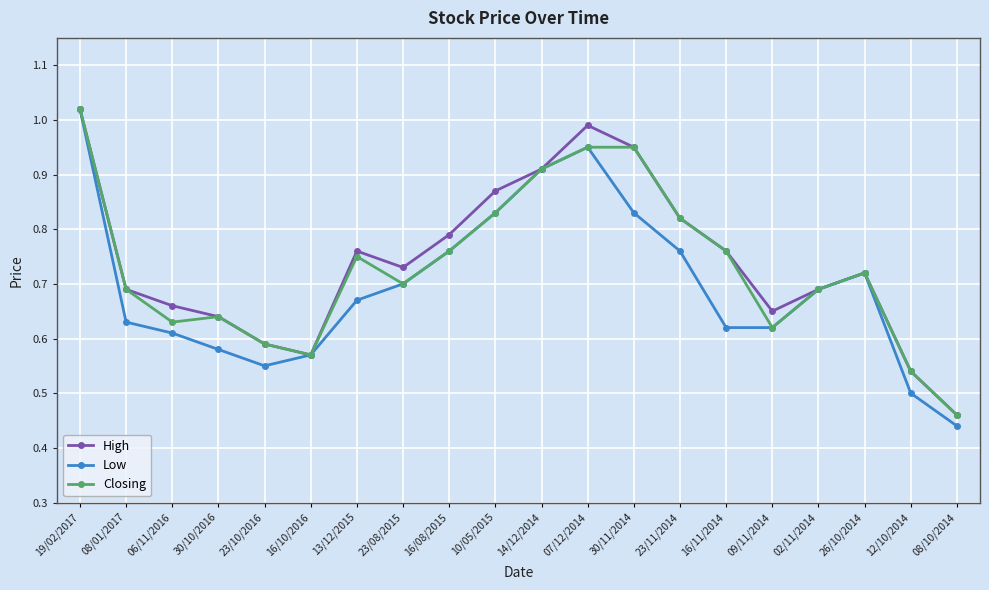

At which label does High reach its peak?

19/02/2017